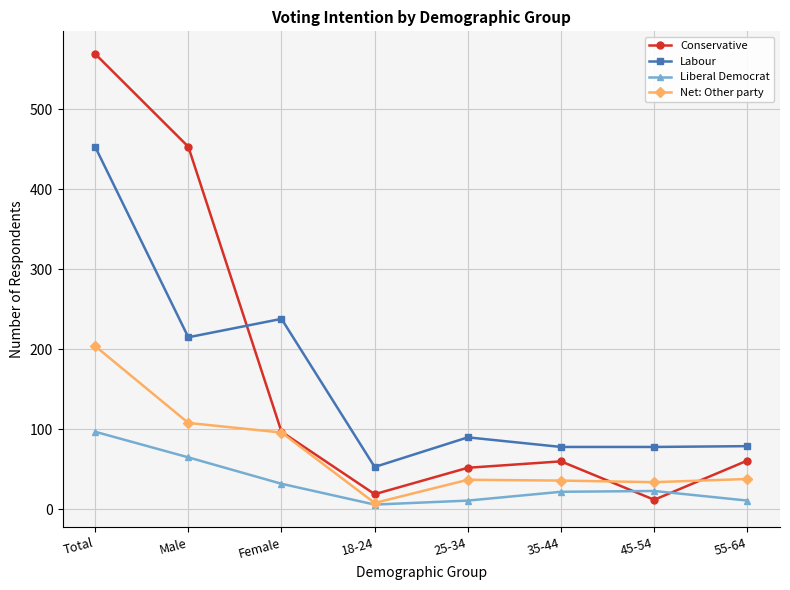

At which category does Conservative reach its first local peak?

35-44